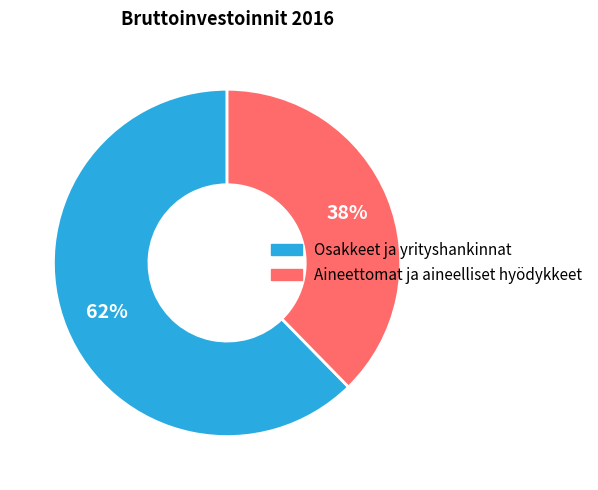

Between Osakkeet ja yrityshankinnat and Aineettomat ja aineelliset hyödykkeet, which is larger?

Osakkeet ja yrityshankinnat